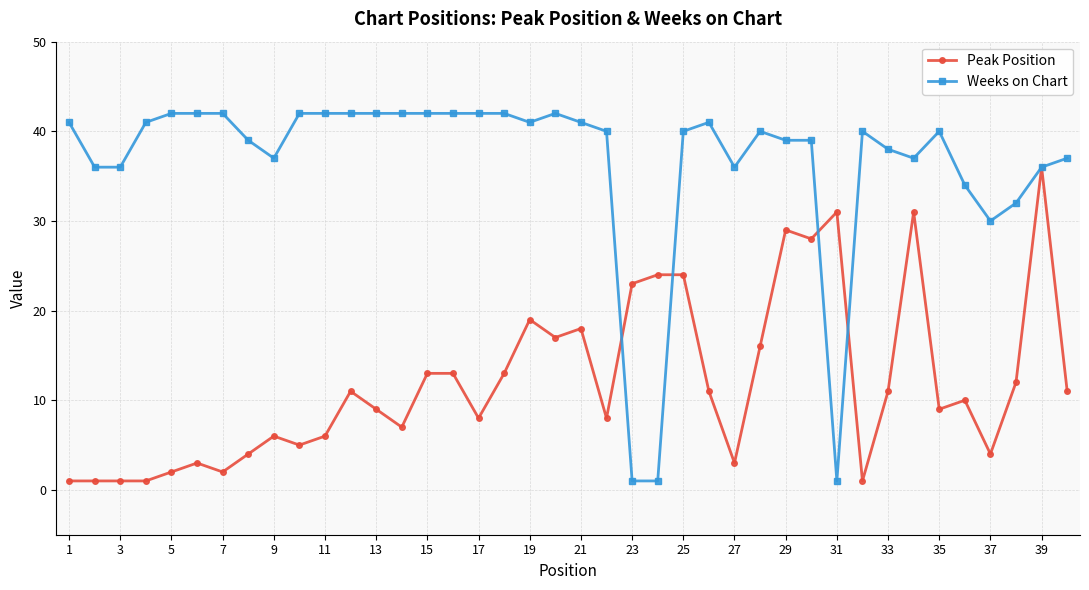

Rank the series by their maximum value, from lowest to highest.

Peak Position, Weeks on Chart